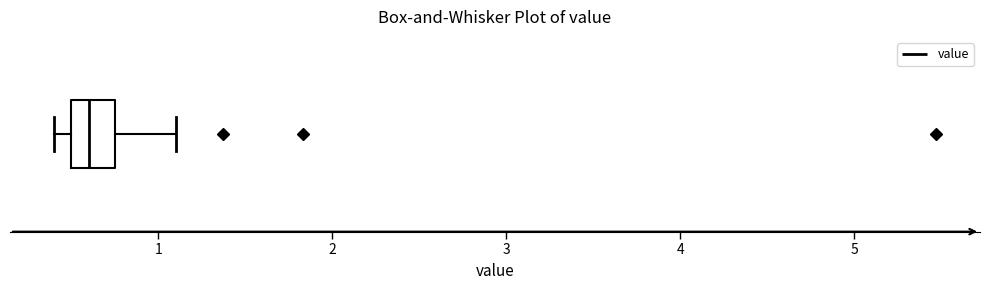

Transcribe this box plot: give where the median line is, the range the box spans, and where the two whiskers end, as read against the x-axis. The values are not printed on the chart, so give them approximately, as read against the axis.

median 0.6, box 0.5 to 0.8, whiskers 0.4 to 1.1